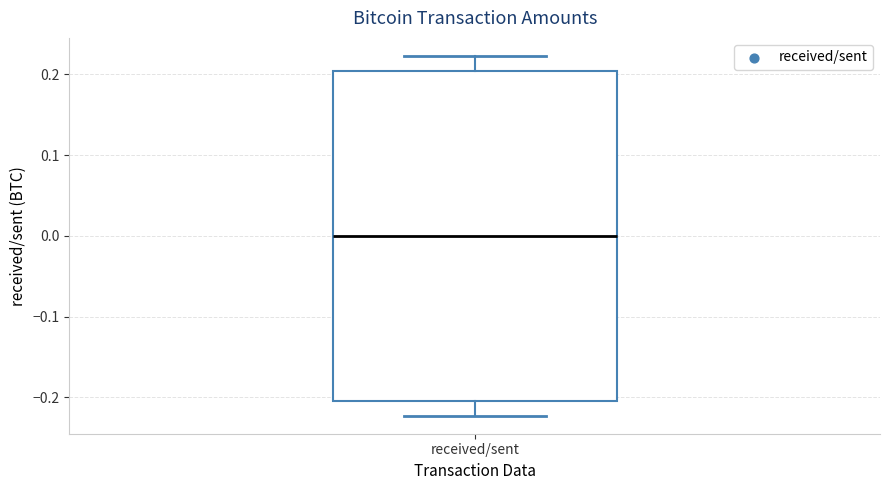

Transcribe this box plot: give where the median line is, the range the box spans, and where the two whiskers end, as read against the y-axis. The values are not printed on the chart, so give them approximately, as read against the axis.

median 0.00, box -0.20 to 0.20, whiskers -0.22 to 0.22